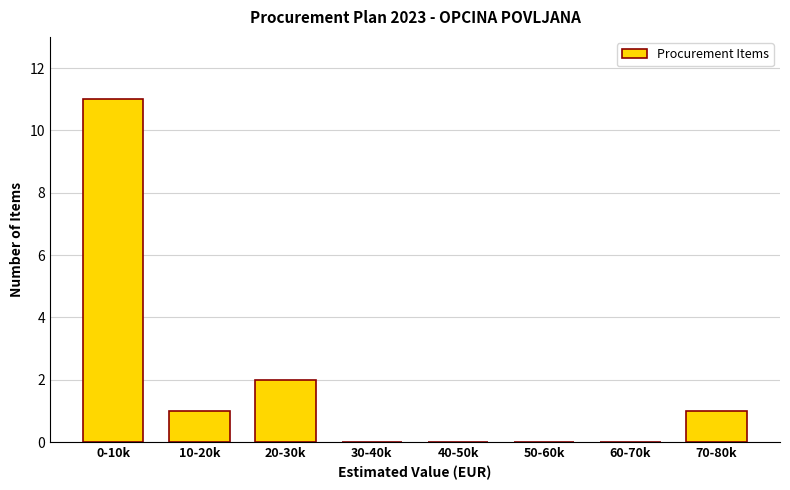

Reading left to right, extract all data points from this chart.

0-10k=11	10-20k=1	20-30k=2	30-40k=0	40-50k=0	50-60k=0	60-70k=0	70-80k=1